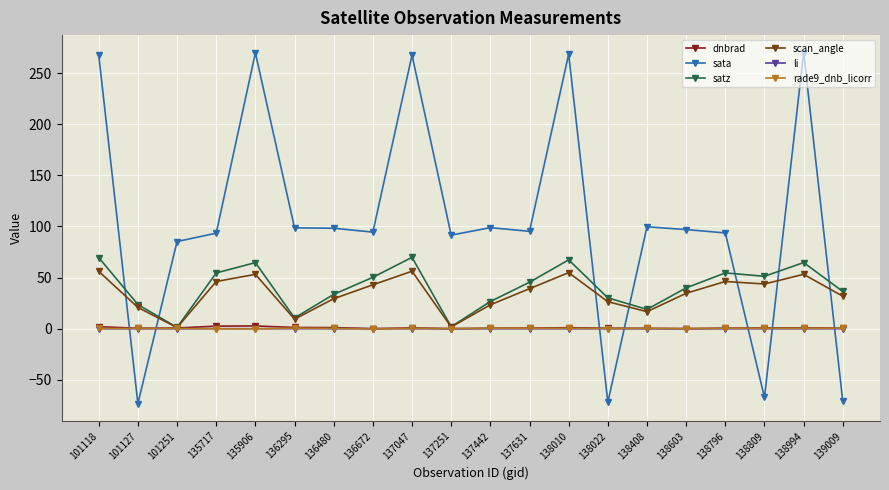

What is the spread (max minus min) of values at 137442?

98.8